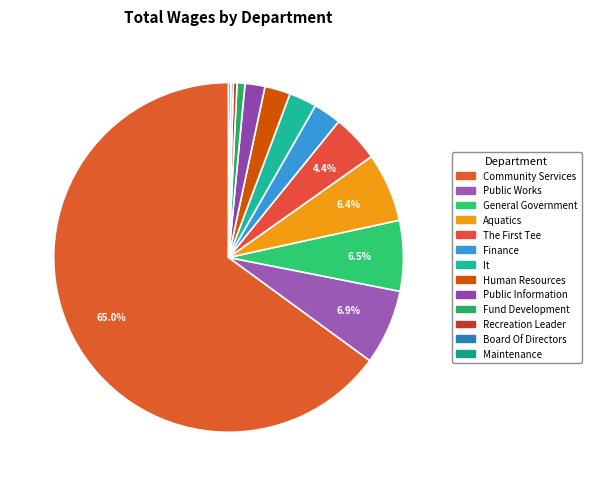

Which slice represents more than half of the pie?

Community Services